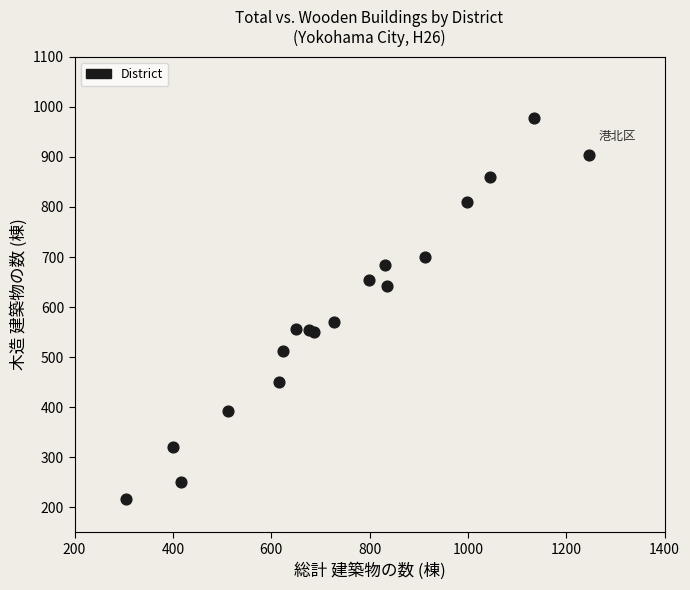

What is the range of Y values (max minus min)?

761